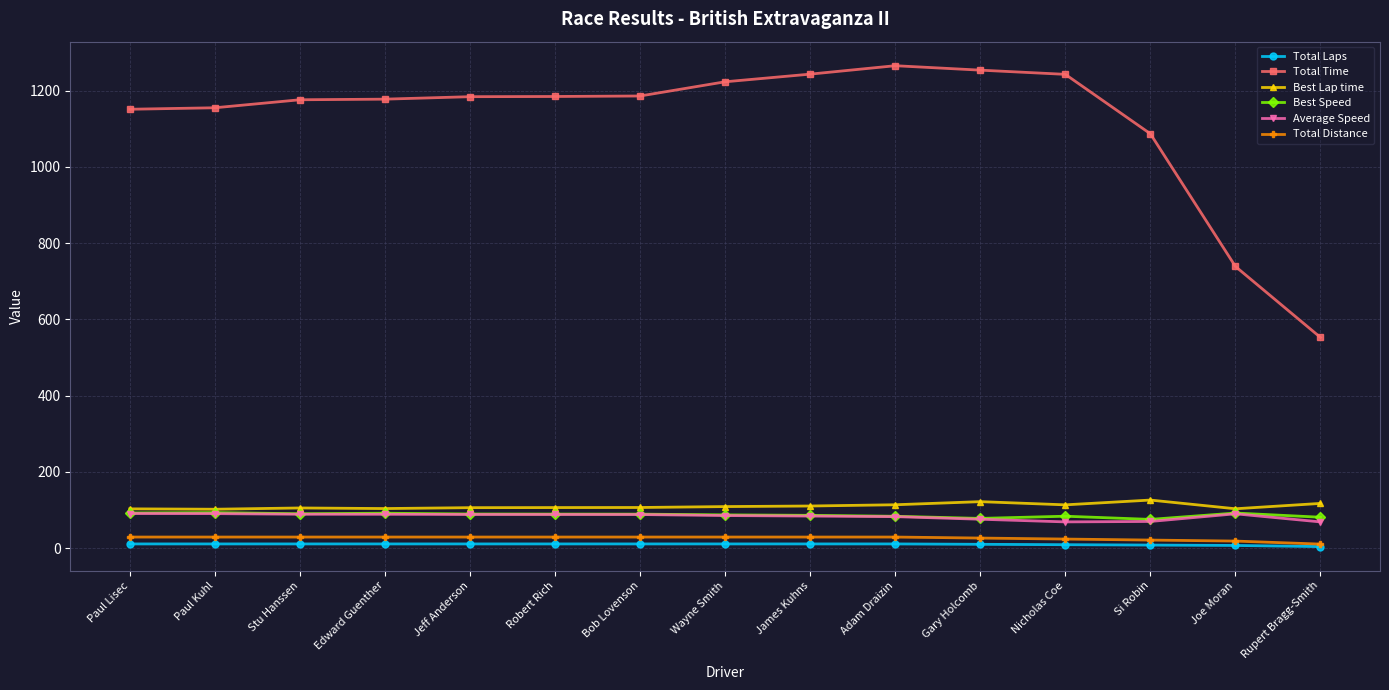

Which series changed the most between Paul Kuhl and Rupert Bragg-Smith?

Total Time